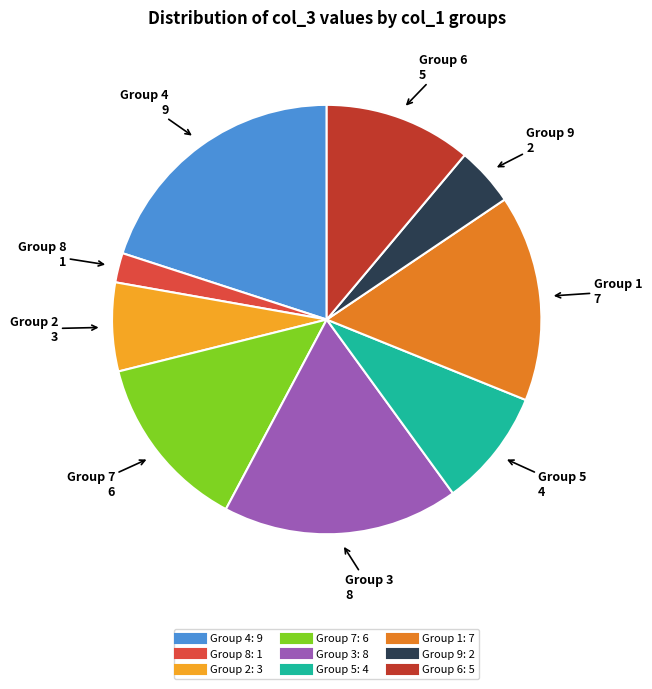

Is there any slice that represents more than half of the pie?

No